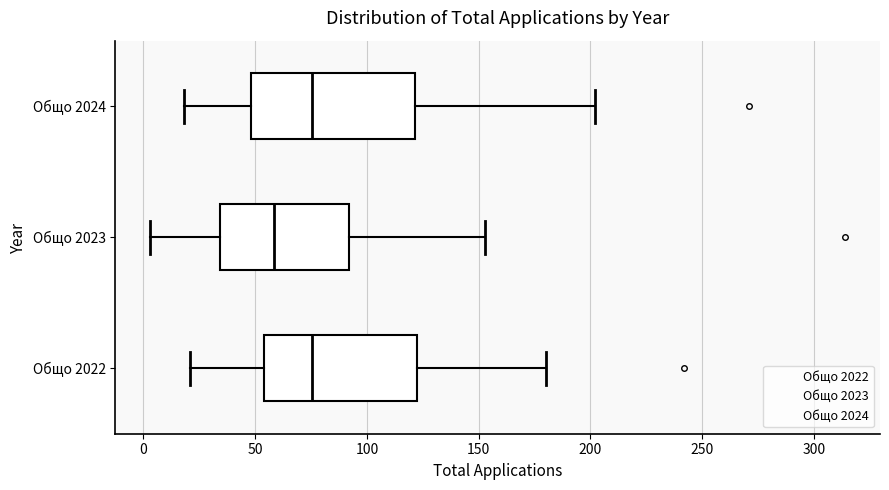

Where does the right whisker of the box for Общо 2024 end on the x-axis? The values are not printed on the chart, so give them approximately, as read against the axis.

200